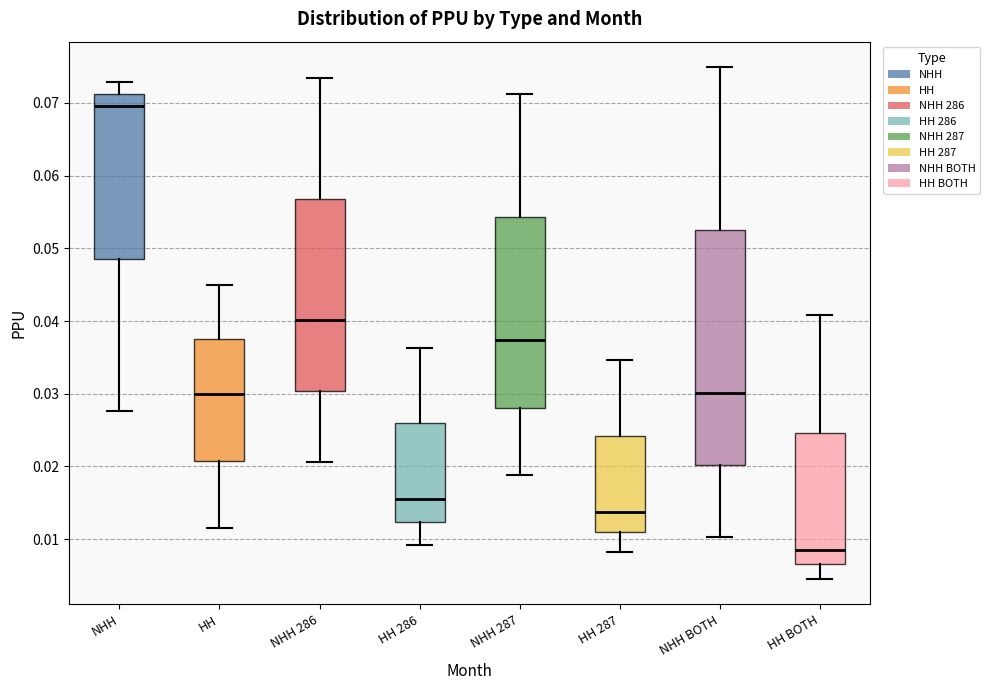

Which box's median line is the highest?

NHH